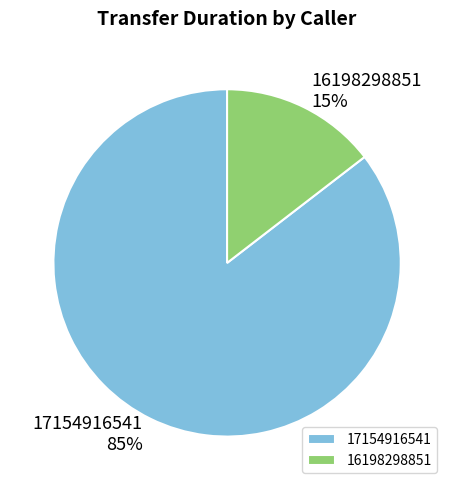

Does 17154916541 account for over 50% of the chart?

Yes